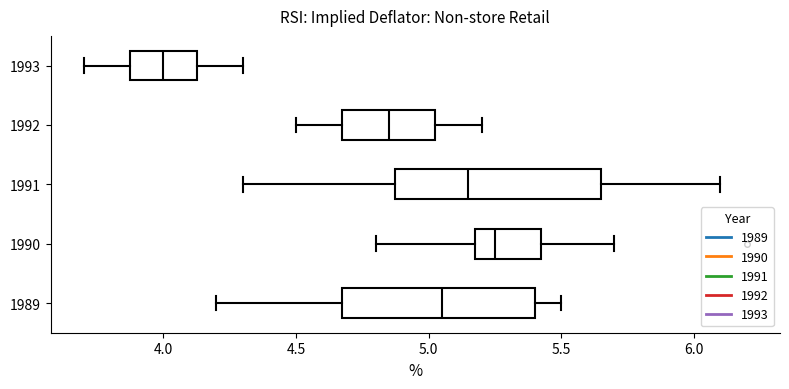

Reading bottom to top, transcribe this box plot: for each box, give where its median line is, the range the box spans, and where its two whiskers end, as read against the x-axis. The values are not printed on the chart, so give them approximately, as read against the axis.

1989: median 5.05, box 4.70 to 5.40, whiskers 4.20 to 5.50
1990: median 5.25, box 5.20 to 5.45, whiskers 4.80 to 5.70
1991: median 5.15, box 4.90 to 5.65, whiskers 4.30 to 6.10
1992: median 4.85, box 4.70 to 5.05, whiskers 4.50 to 5.20
1993: median 4.00, box 3.90 to 4.15, whiskers 3.70 to 4.30